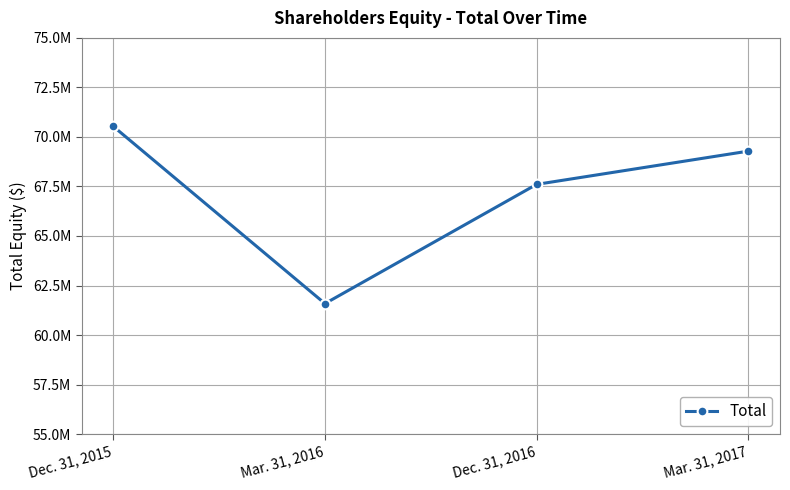

How many values are between 67605706 and 70532109?

3